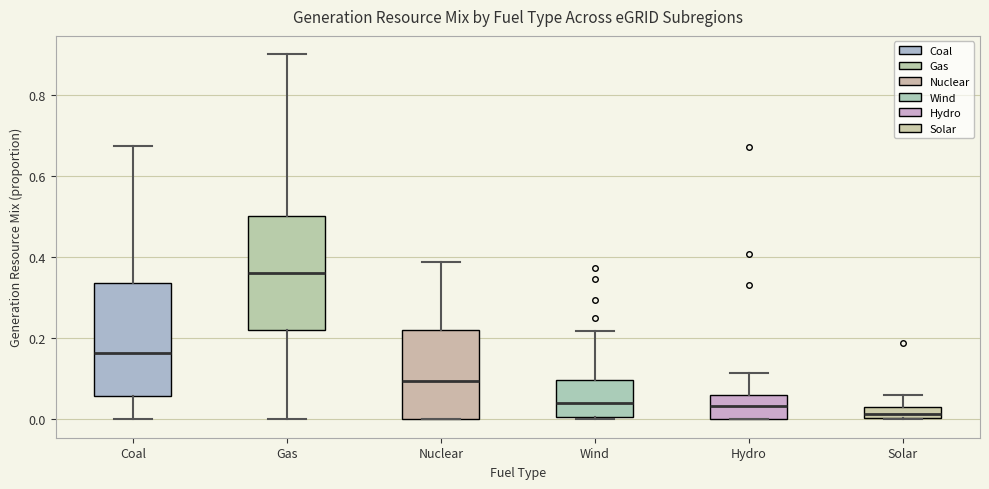

Where does the upper whisker of the box for Nuclear end on the y-axis? The values are not printed on the chart, so give them approximately, as read against the axis.

0.38